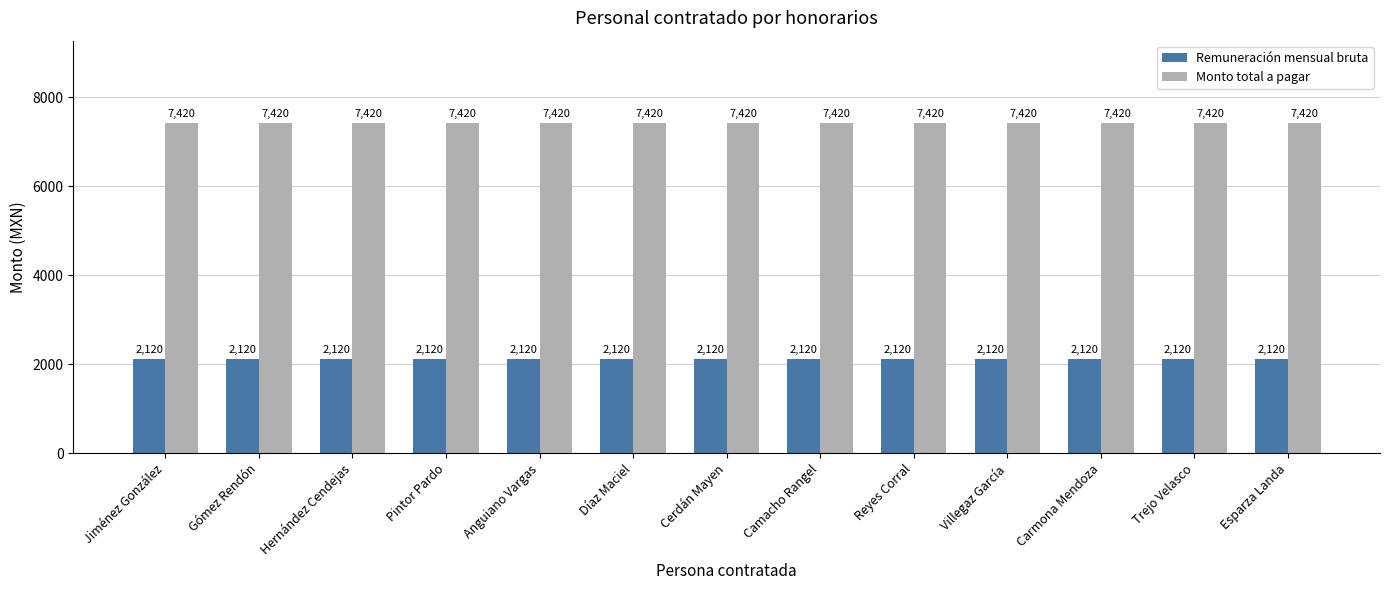

Is the value of Monto total a pagar at Díaz Maciel greater than the value of Remuneración mensual bruta at Carmona Mendoza?

Yes